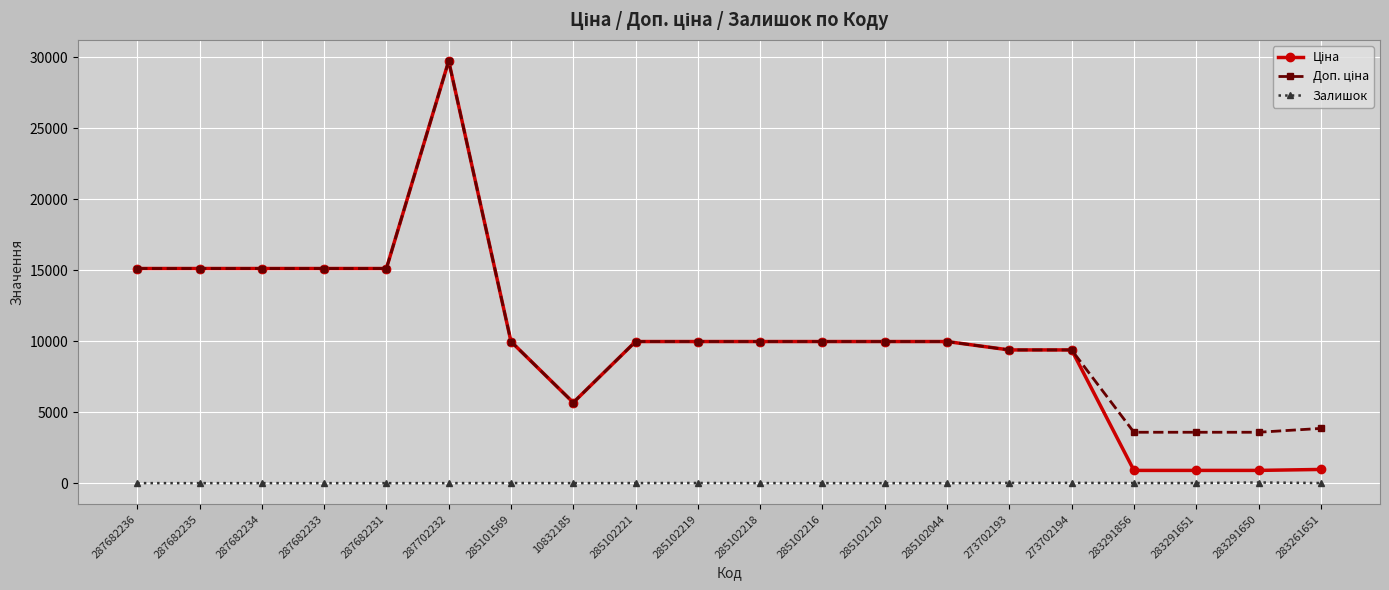

What is the difference between the maximum and minimum values in the Залишок series?

43.0